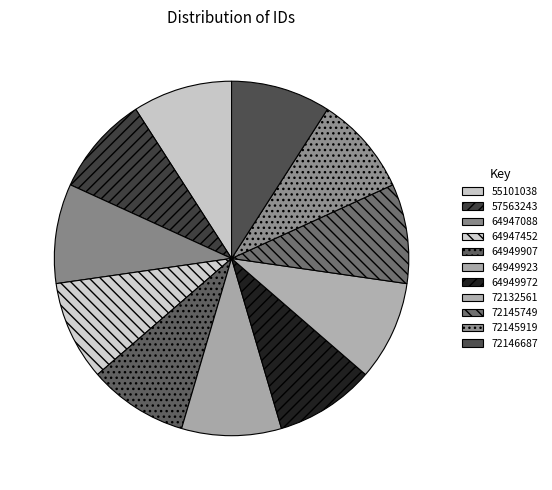

Count the number of slices in the pie.

11